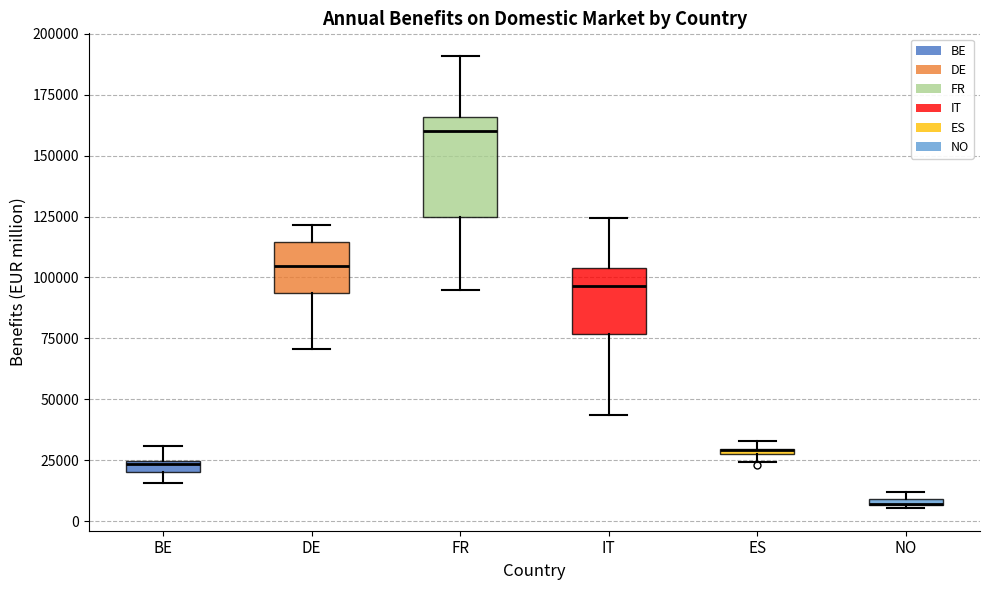

Where does the median line of the box for FR sit on the y-axis? The values are not printed on the chart, so give them approximately, as read against the axis.

160000